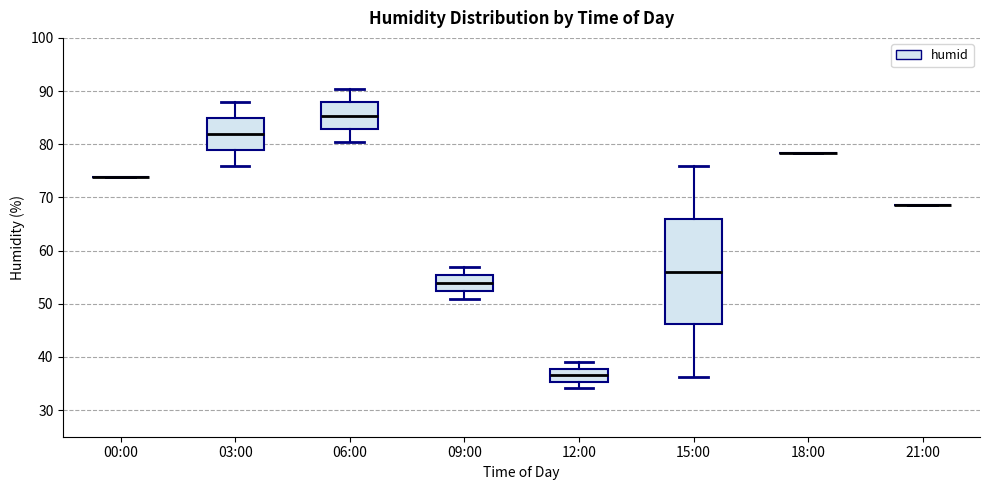

Which box is the tallest, from its lower edge to its upper edge?

15:00